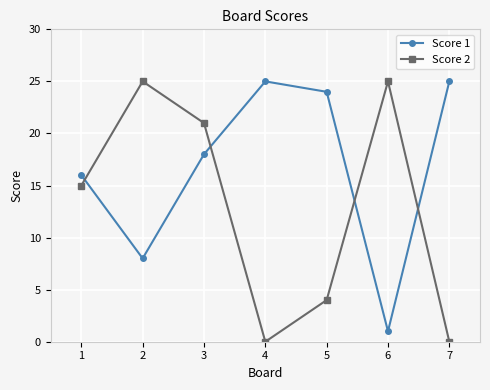

Does the chart display data point markers on the line(s)?

Yes